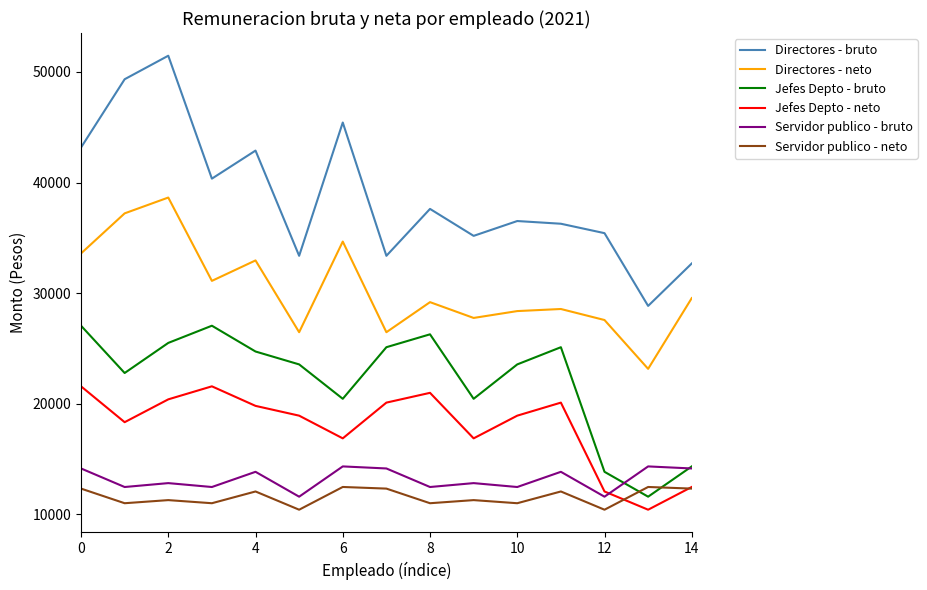

How many lines are shown in the chart?

6